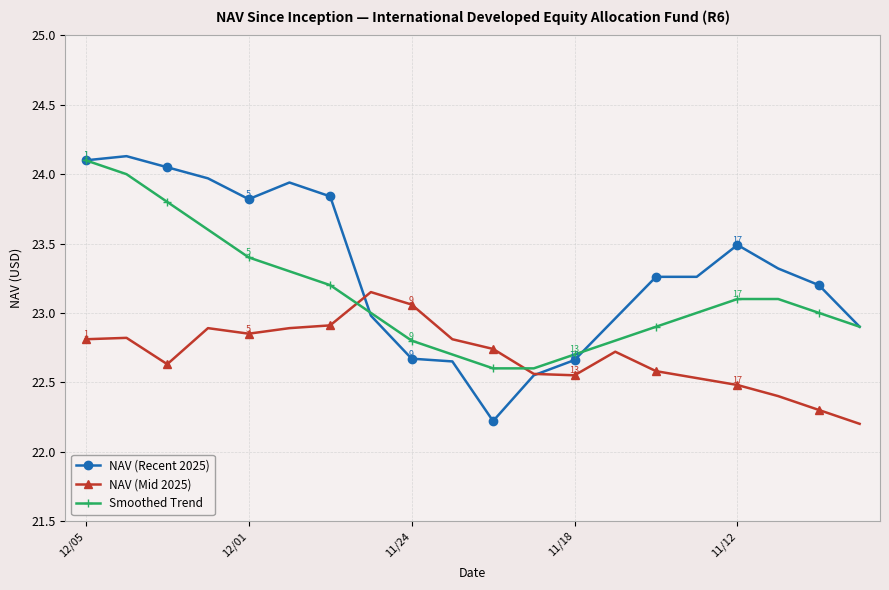

Which series has the largest total across all categories?

NAV (Recent 2025)